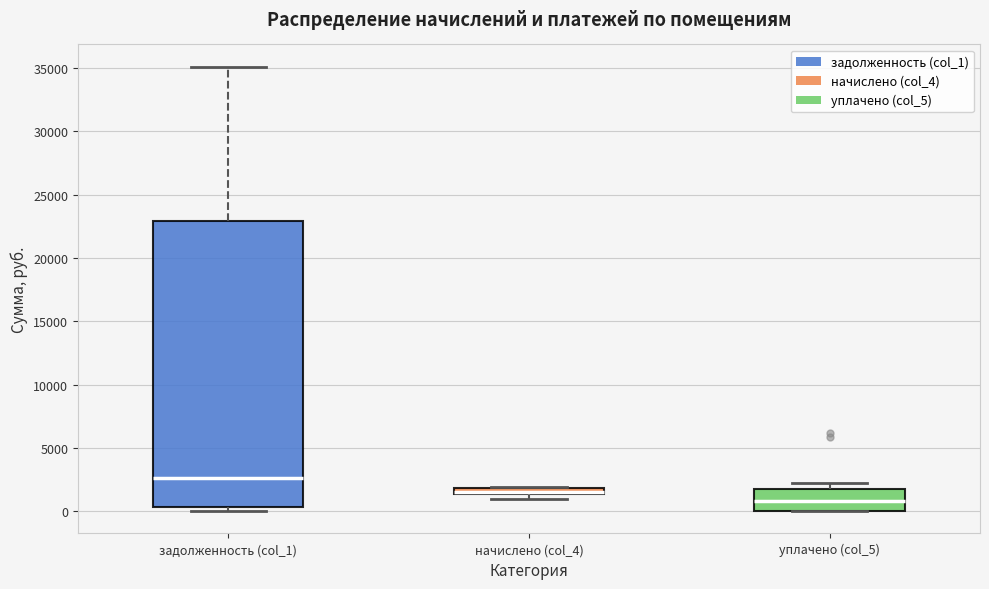

Which box is the tallest, from its lower edge to its upper edge?

задолженность (col_1)